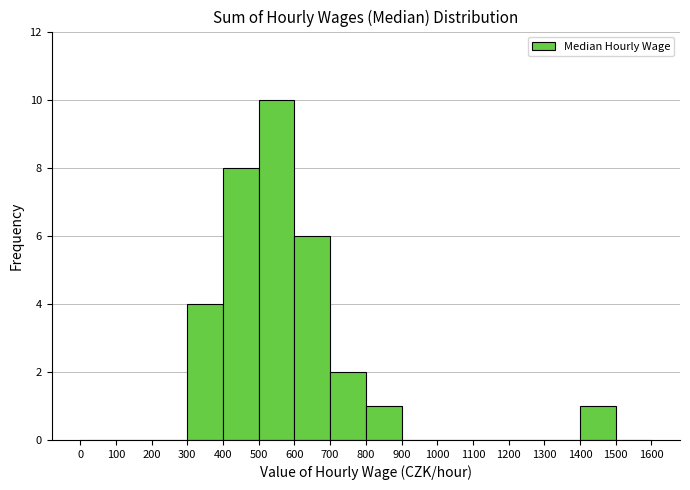

Reading left to right, transcribe this chart: for each bar, give the range it covers on the x-axis and its height. The values are not printed on the chart, so give them approximately, as read against the axis.

0 to 100: 0
100 to 200: 0
200 to 300: 0
300 to 400: 4
400 to 500: 8
500 to 600: 10
600 to 700: 6
700 to 800: 2
800 to 900: 1
900 to 1000: 0
1000 to 1100: 0
1100 to 1200: 0
1200 to 1300: 0
1300 to 1400: 0
1400 to 1500: 1
1500 to 1600: 0